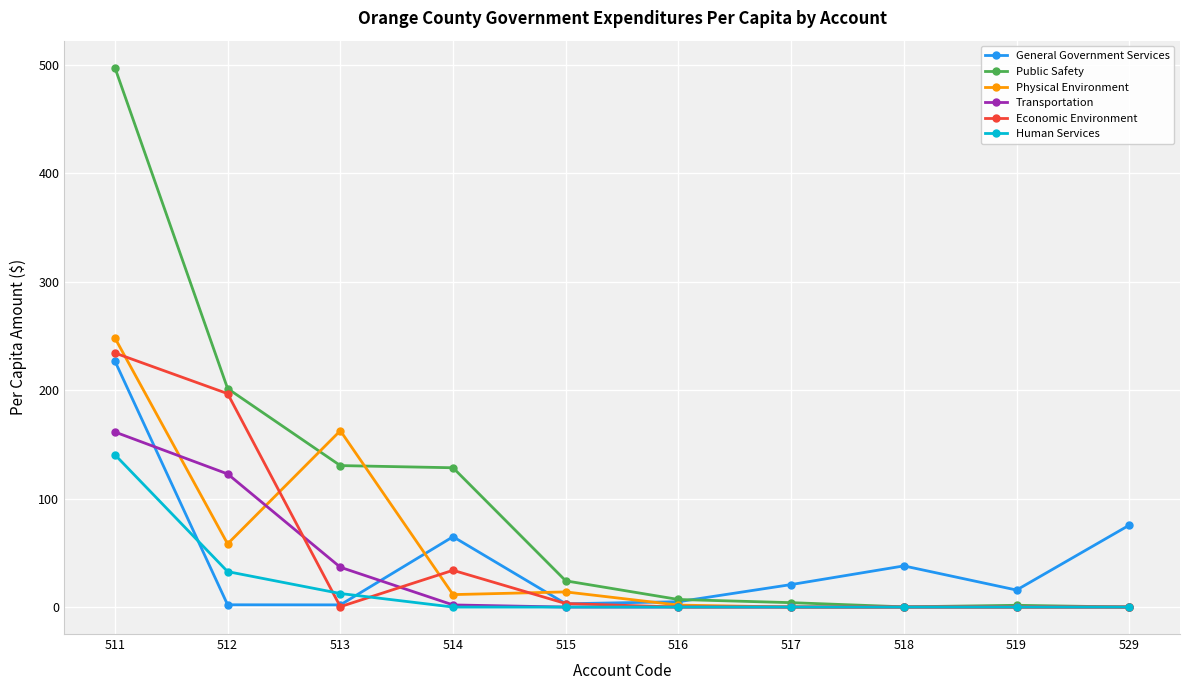

At which label does Economic Environment reach its peak?

511